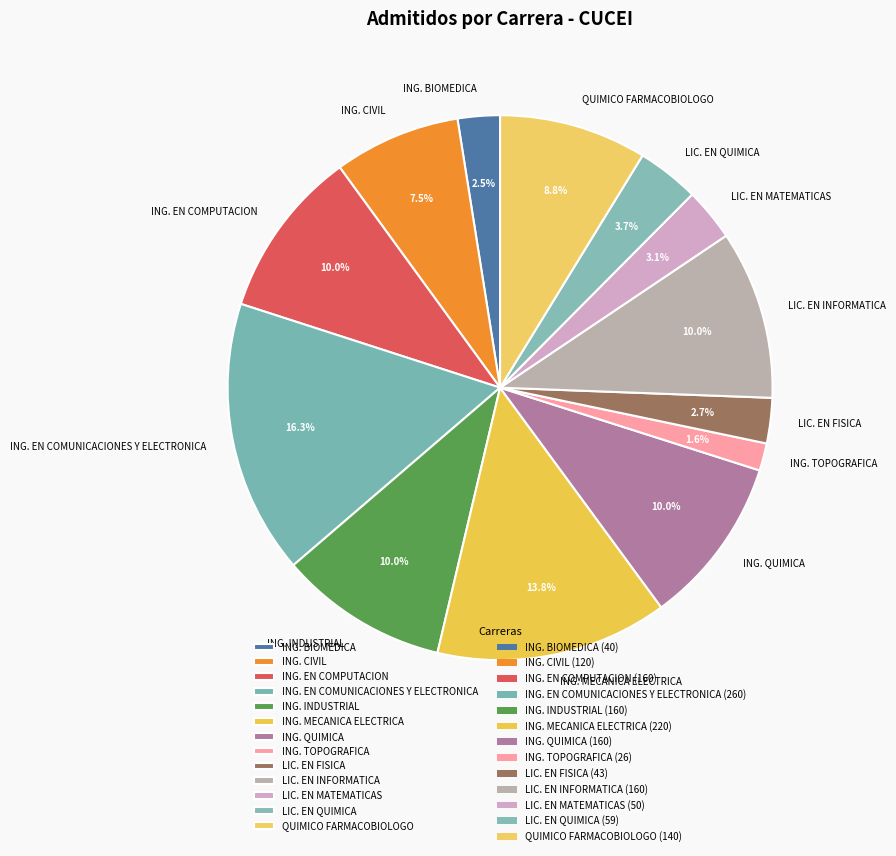

True or false: LIC. EN FISICA accounts for 3% of the total.

True